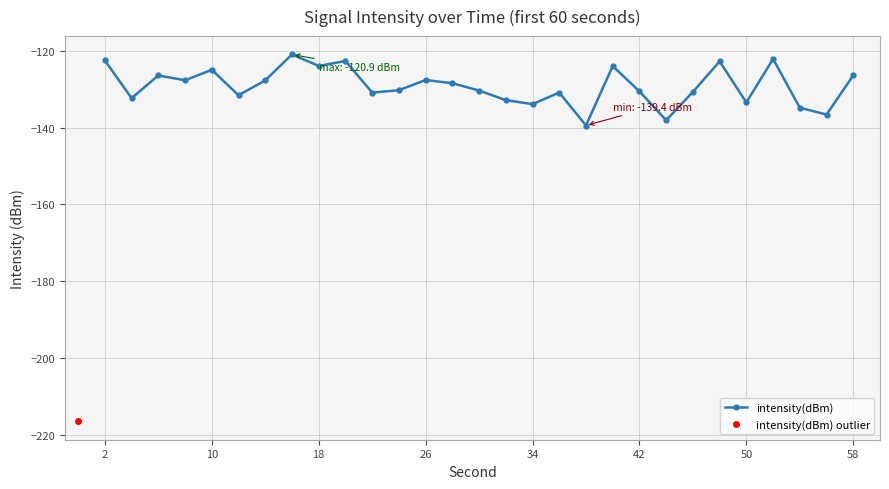

How many lines are shown in the chart?

1